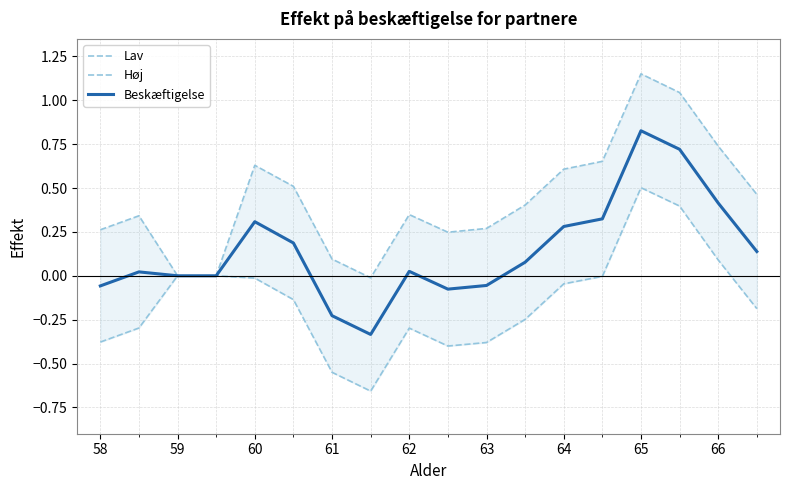

At which label does Beskæftigelse reach its peak?

65